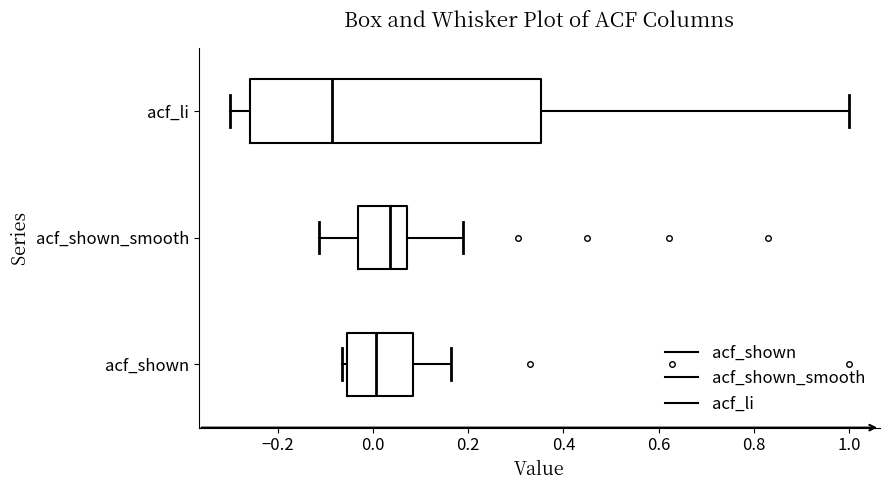

Where does the right whisker of the box for acf_shown end on the x-axis? The values are not printed on the chart, so give them approximately, as read against the axis.

0.16